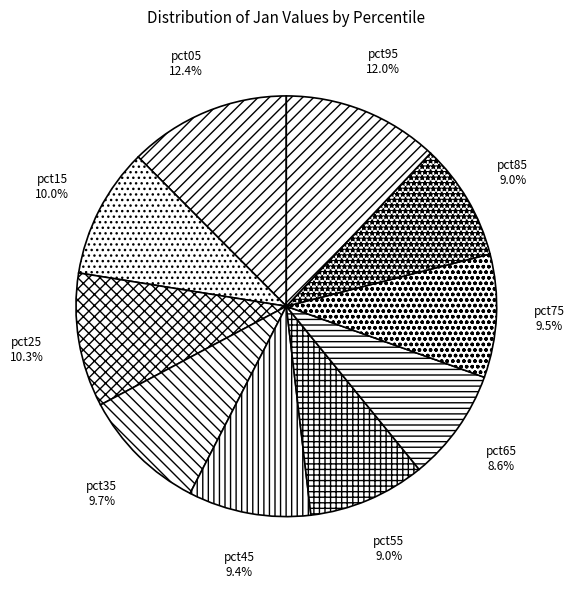

What percentage is NOT represented by pct45?

90.6%